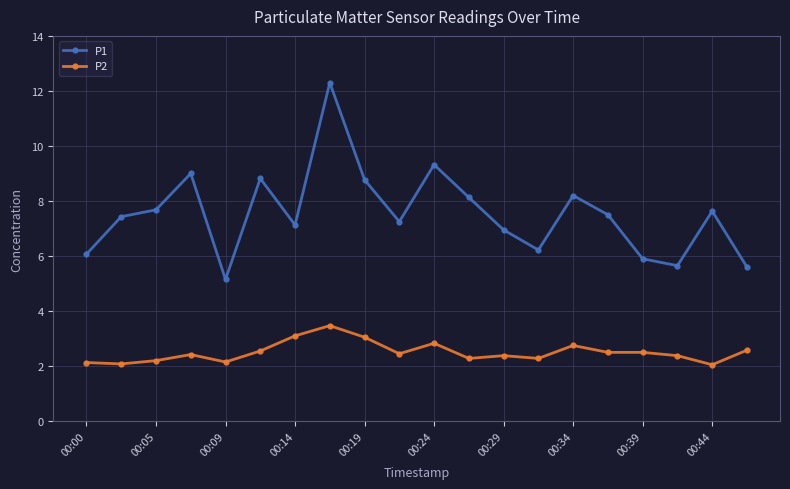

What is the highest value of the P2 series?

3.5